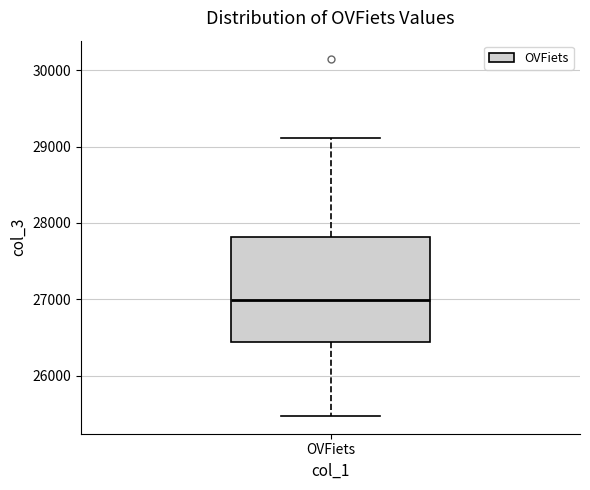

Read this box plot against the y-axis: the position of the median line, the range covered by the box, and the ends of both whiskers. The values are not printed on the chart, so give them approximately, as read against the axis.

median 27000, box 26400 to 27800, whiskers 25500 to 29100